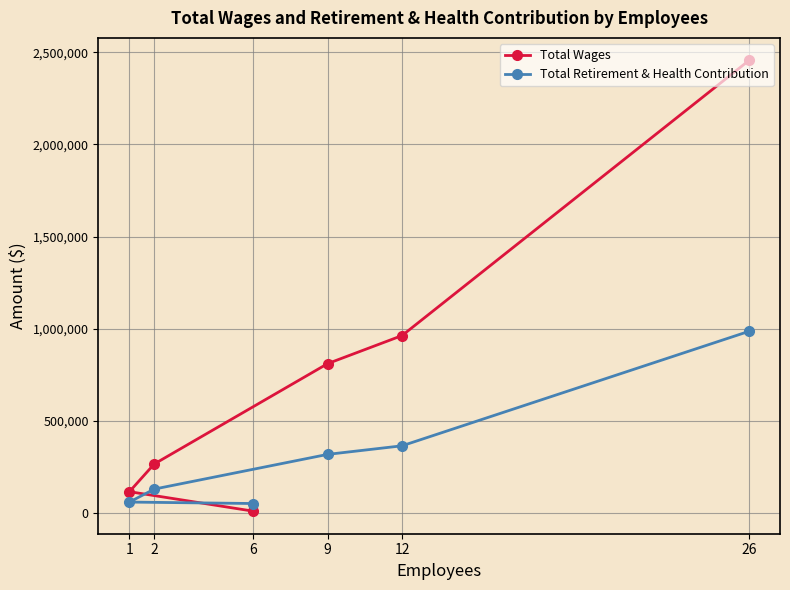

Rank the series by their average value, from lowest to highest.

Total Retirement & Health Contribution, Total Wages